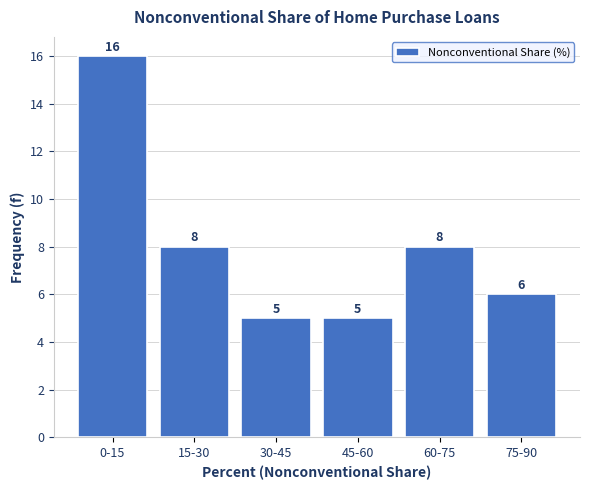

Reading left to right, what are all the values shown in this chart?

16	8	5	5	8	6